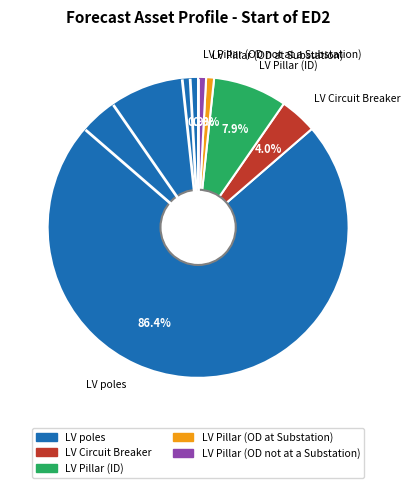

Which has a higher value, LV Pillar (OD at Substation) or LV Circuit Breaker?

LV Circuit Breaker